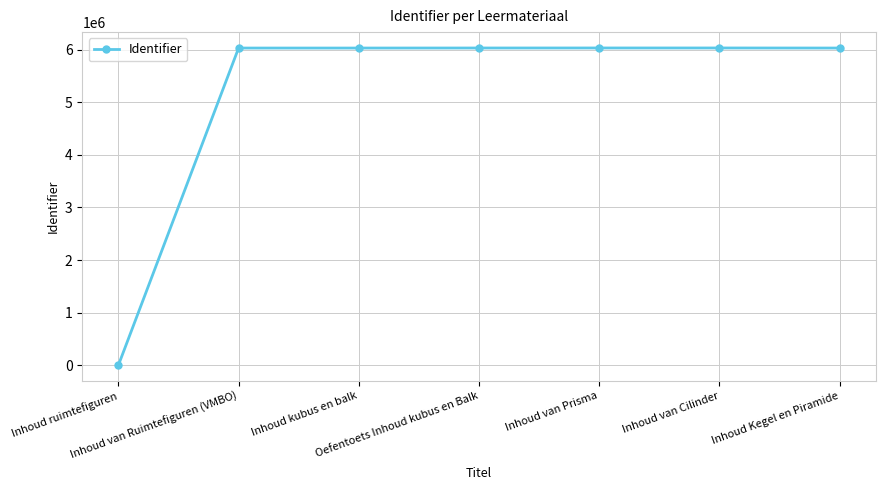

What is the difference between the second highest and second lowest values?

1431